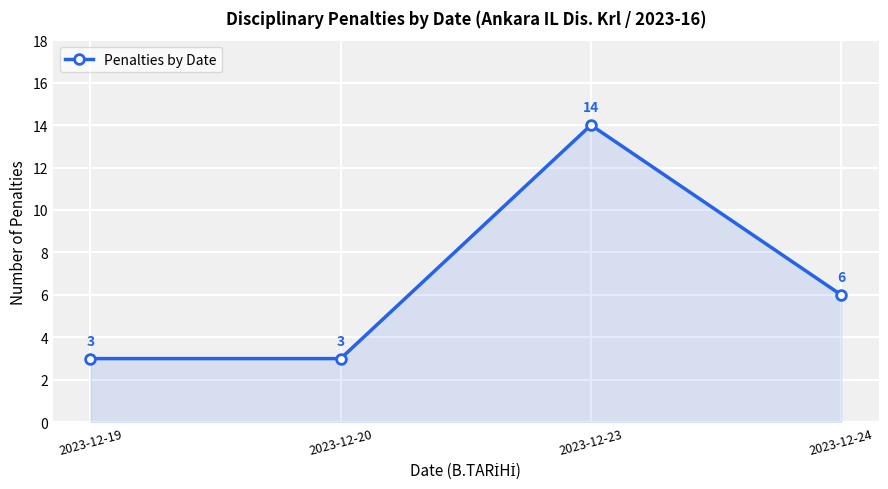

Which has a higher value, 2023-12-24 or 2023-12-23?

2023-12-23